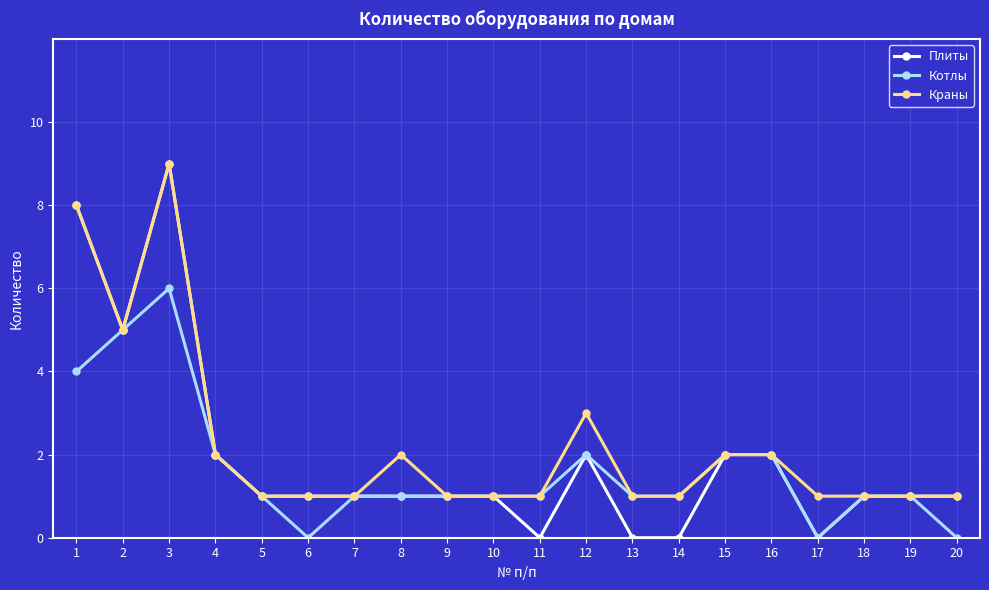

What is the value of the Краны point at the 14th from the left?

1